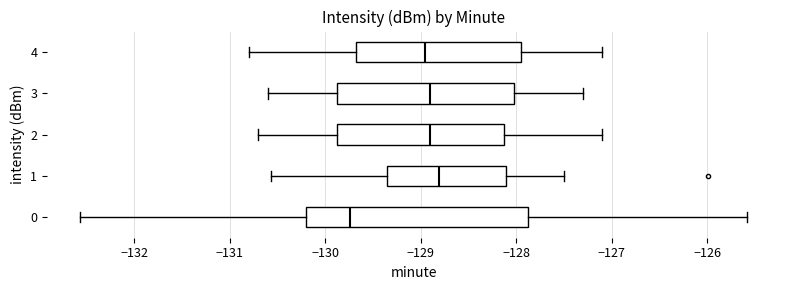

Which box is the widest, from its left edge to its right edge?

0